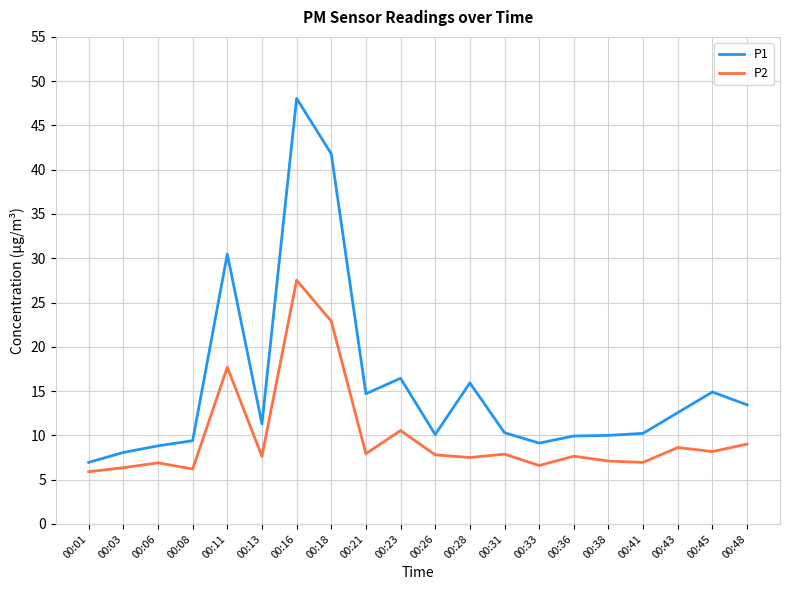

At 00:13, list the series in order from smallest to largest.

P2, P1